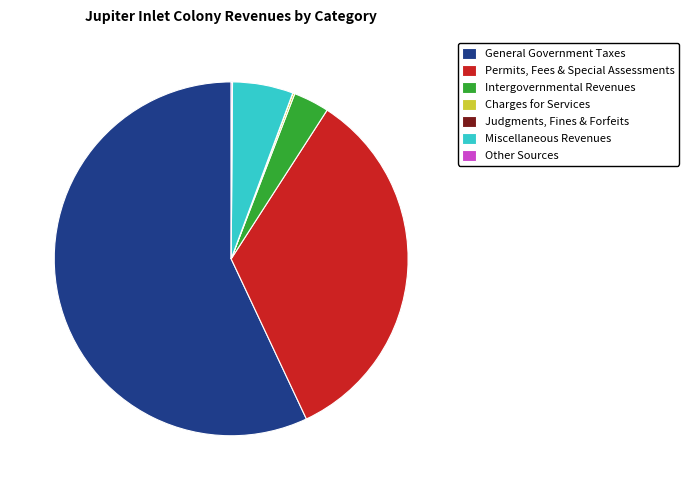

The General Government Taxes slice represents 45% of the pie. True or false?

False